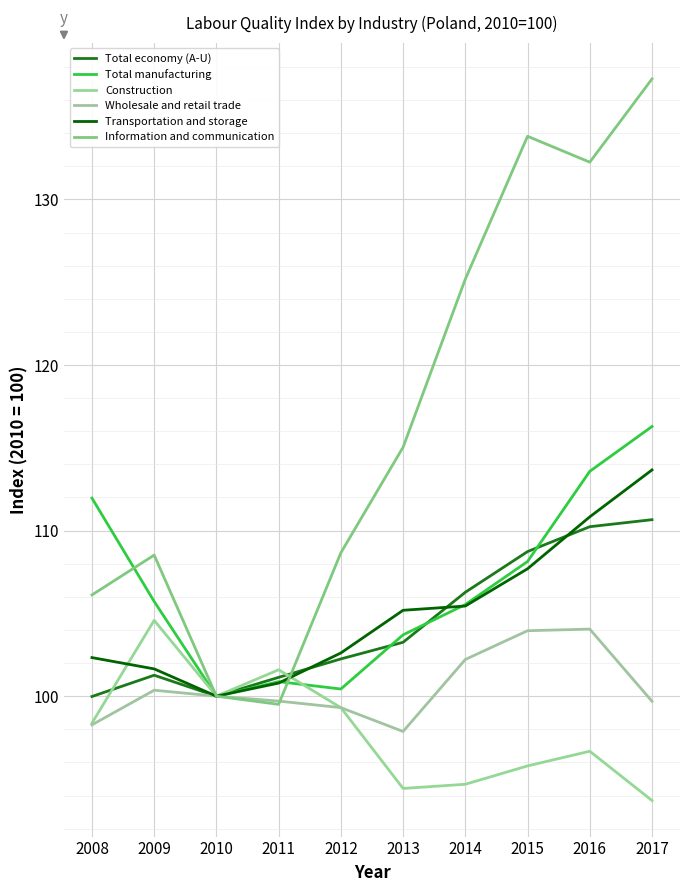

Reading right to left, transcribe all the data shown in this chart.

Total economy (A-U): 2017=110.7	2016=110.2	2015=108.7	2014=106.3	2013=103.3	2012=102.3	2011=101.1	2010=100.0	2009=101.3	2008=100.0
Total manufacturing: 2017=116.3	2016=113.6	2015=108.1	2014=105.5	2013=103.7	2012=100.4	2011=100.9	2010=100.0	2009=105.7	2008=112.0
Construction: 2017=93.7	2016=96.7	2015=95.8	2014=94.7	2013=94.4	2012=99.3	2011=101.6	2010=100.0	2009=104.6	2008=98.4
Wholesale and retail trade: 2017=99.7	2016=104.1	2015=104.0	2014=102.2	2013=97.9	2012=99.3	2011=99.7	2010=100.0	2009=100.4	2008=98.3
Transportation and storage: 2017=113.7	2016=110.8	2015=107.7	2014=105.4	2013=105.2	2012=102.6	2011=100.8	2010=100.0	2009=101.6	2008=102.3
Information and communication: 2017=137.3	2016=132.3	2015=133.8	2014=125.2	2013=115.0	2012=108.7	2011=99.5	2010=100.0	2009=108.5	2008=106.1